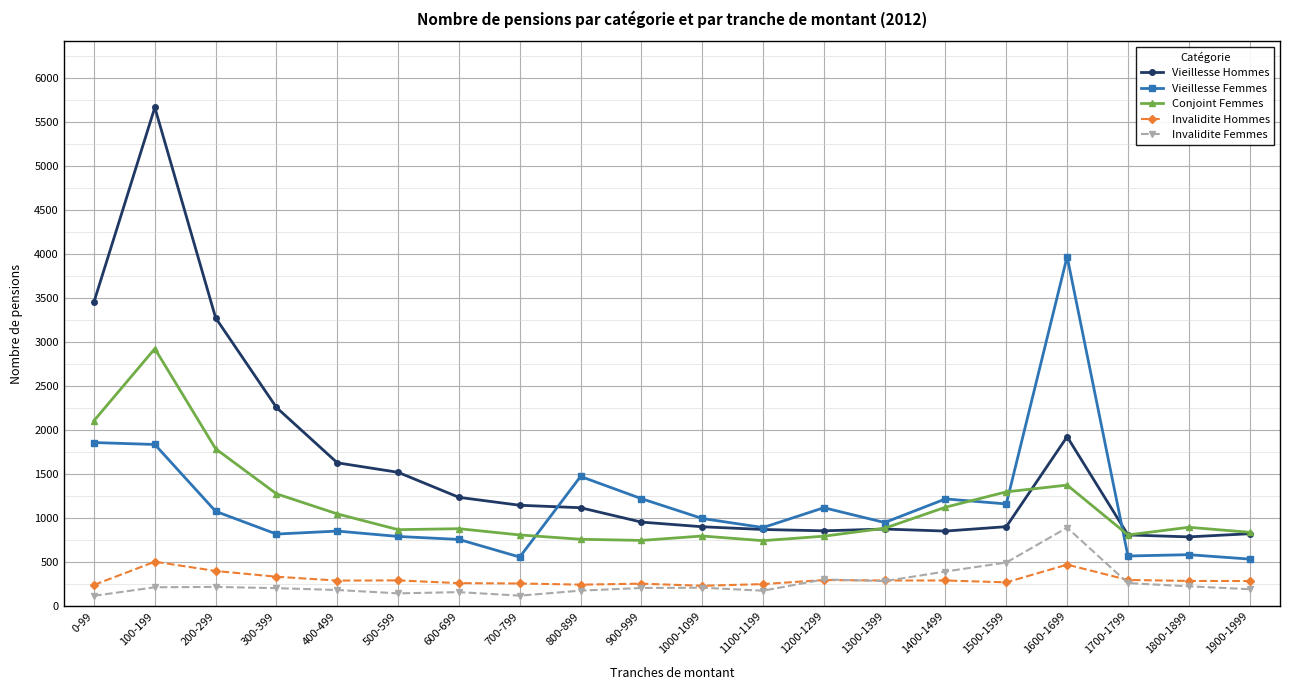

Which series has the largest total across all categories?

Vieillesse Hommes